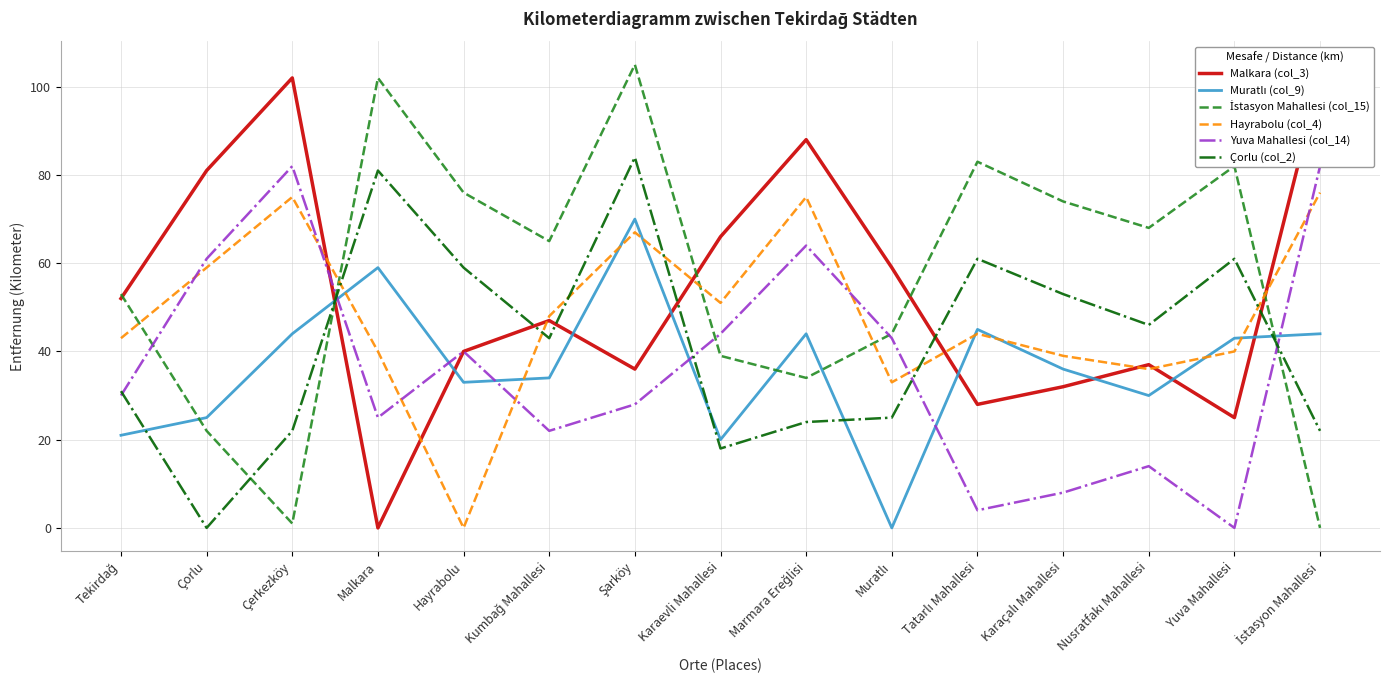

Which category has the highest value across all series?

Şarköy